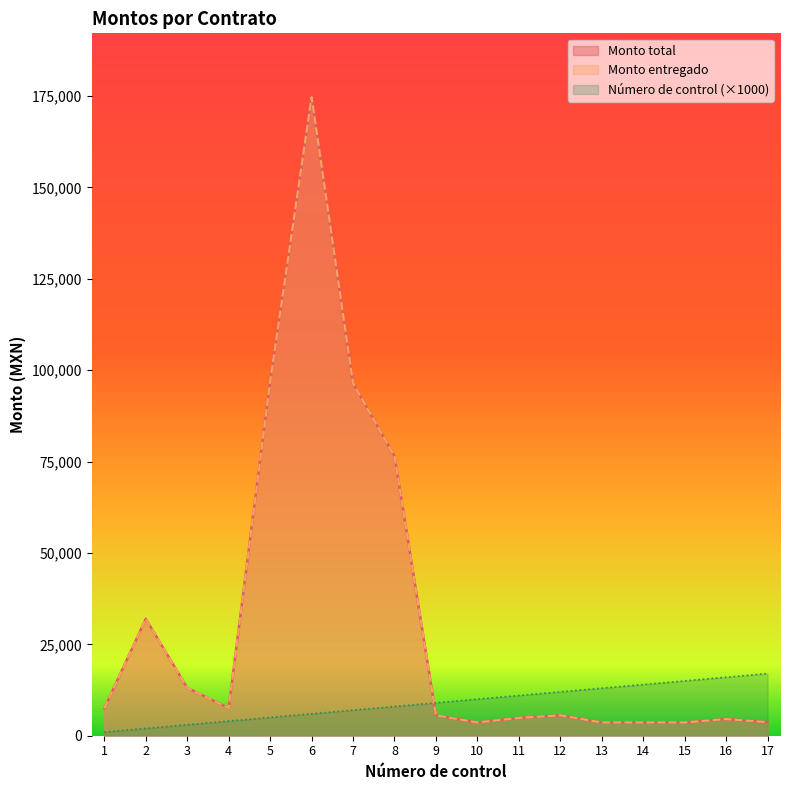

Read the Número de control value at 14.

14000.0